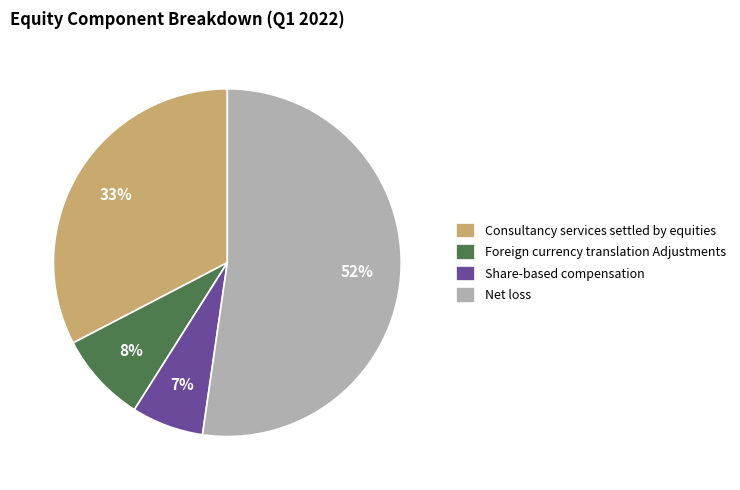

What is the majority slice?

Net loss